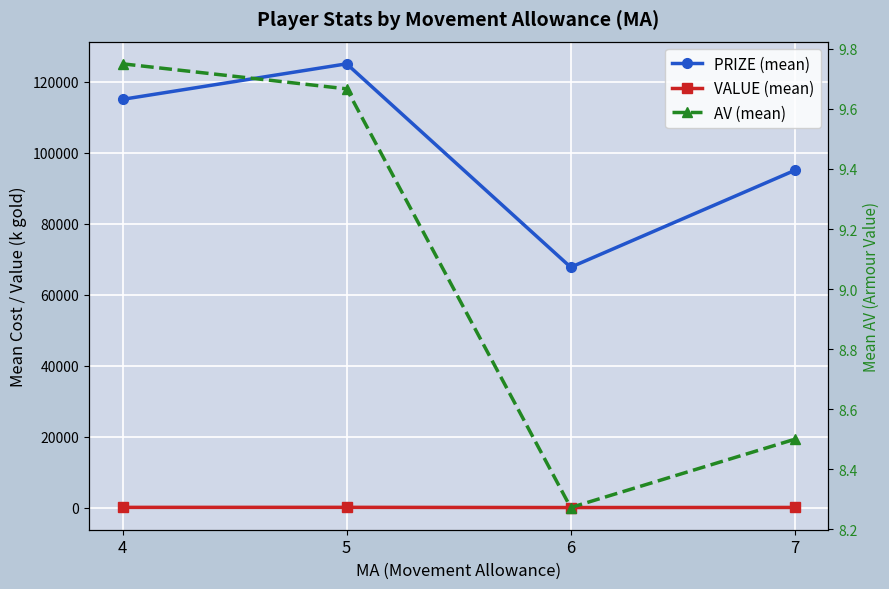

How many lines are shown in the chart?

3